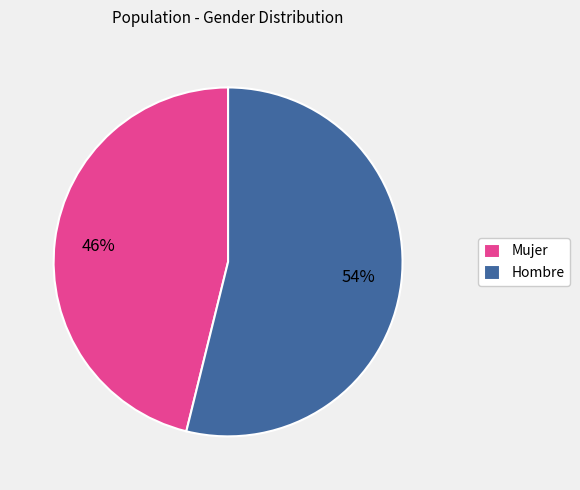

Is it true that Mujer is 46% of the pie?

True